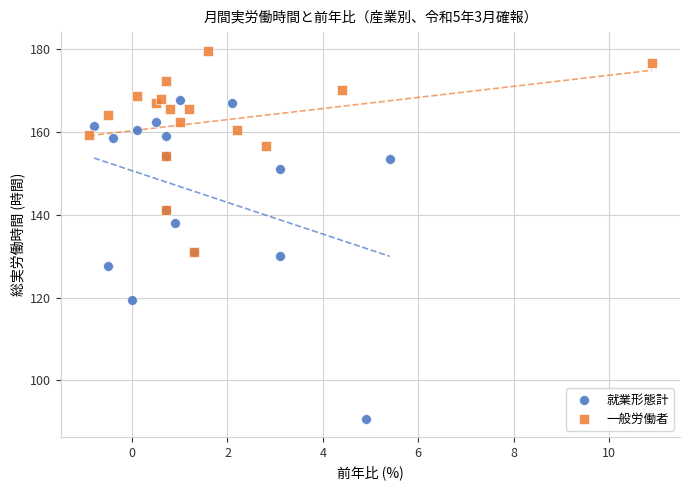

Which series reaches the minimum Y coordinate?

就業形態計